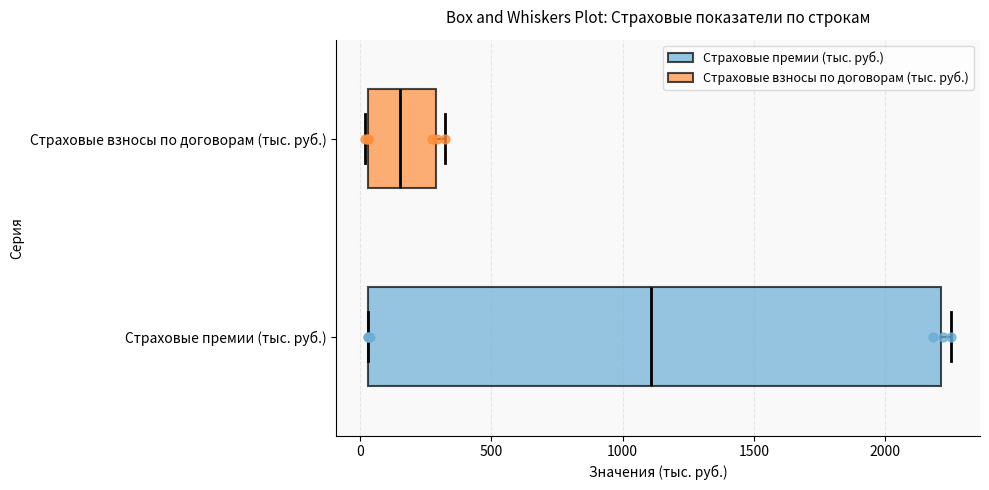

Reading bottom to top, transcribe this box plot: for each box, give where its median line is, the range the box spans, and where its two whiskers end, as read against the x-axis. The values are not printed on the chart, so give them approximately, as read against the axis.

Страховые премии (тыс. руб.): median 1100, box 50 to 2200, whiskers 50 to 2250
Страховые взносы по договорам (тыс. руб.): median 150, box 50 to 300, whiskers 0 to 300 (just right of the box's right edge)